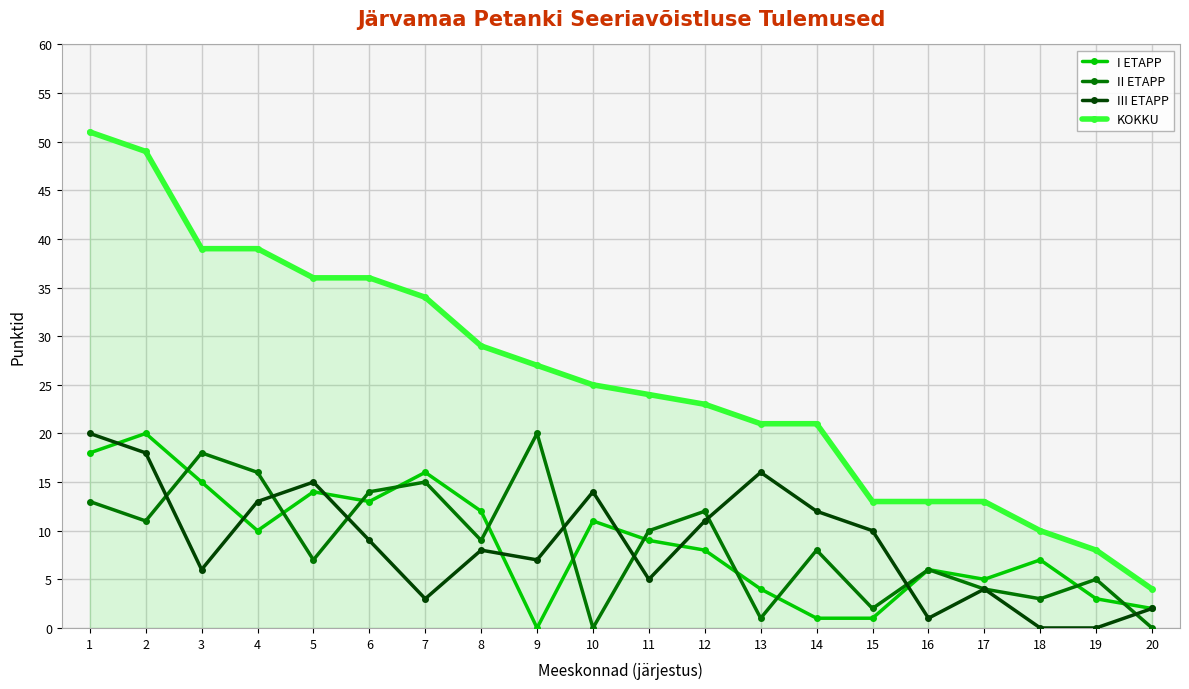

True or false: KOKKU and I ETAPP cross at least once.

False